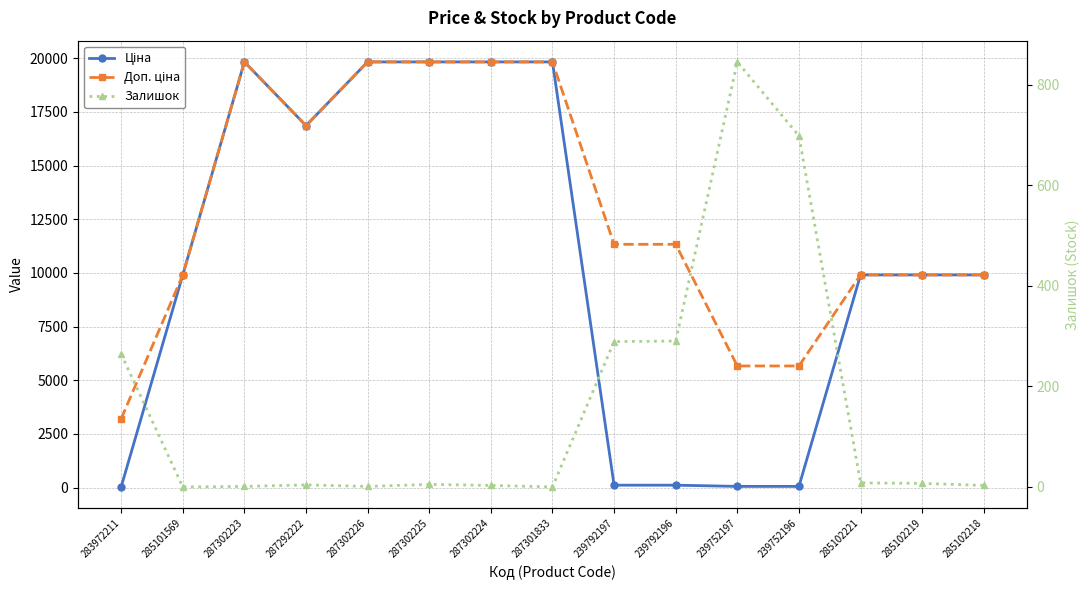

What is the maximum value for Ціна?

19831.1